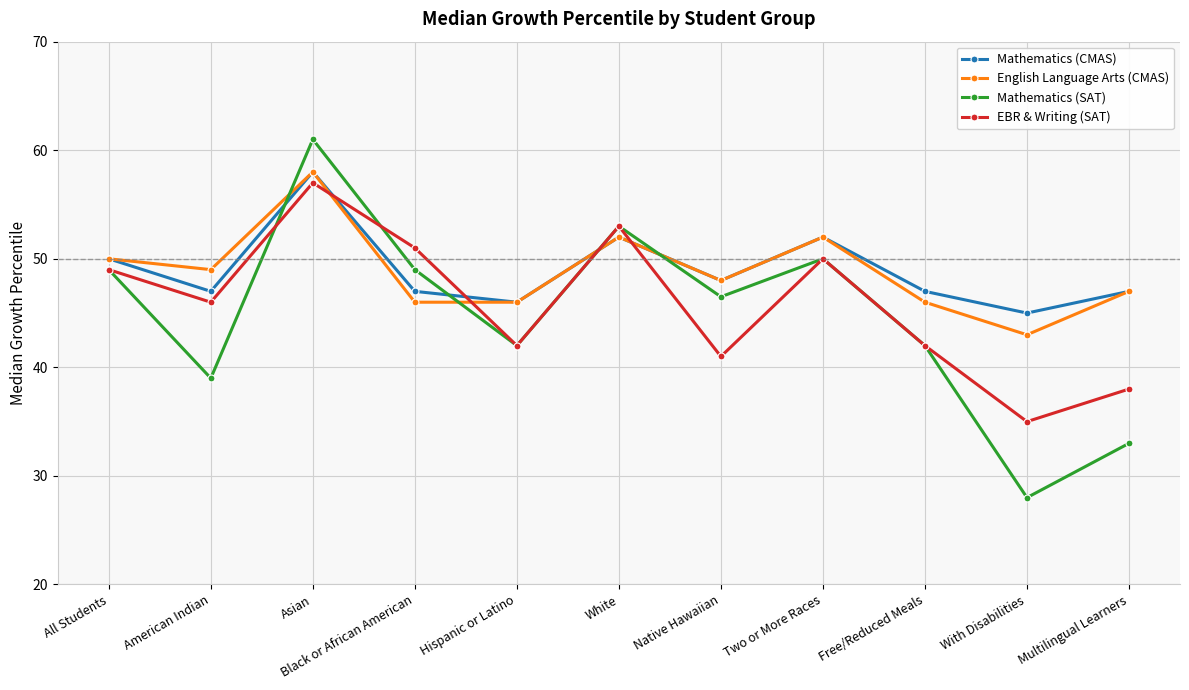

What is the label of the 6th point from the left?

White